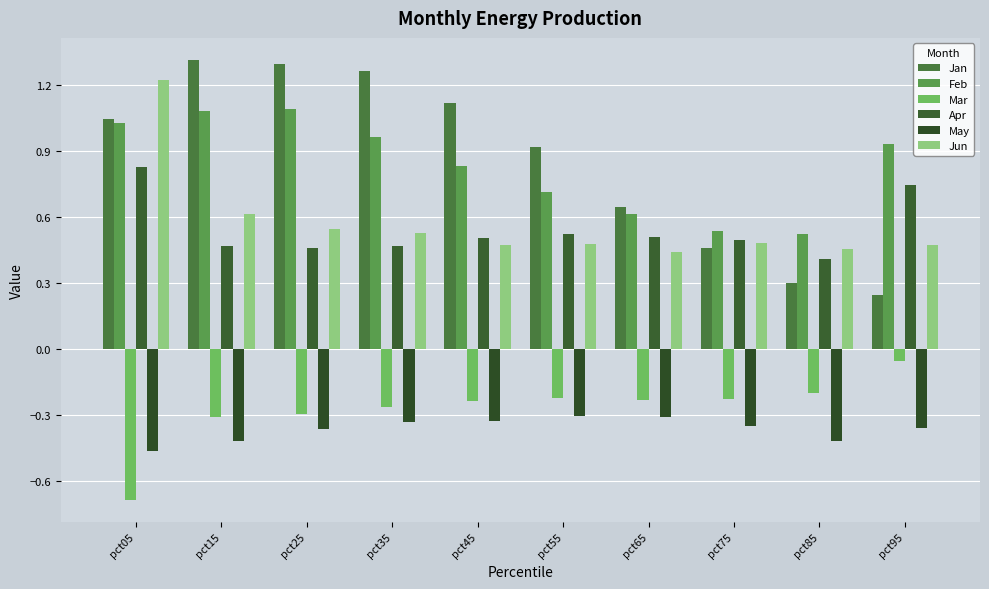

At how many categories does at least one series exceed 0?

10